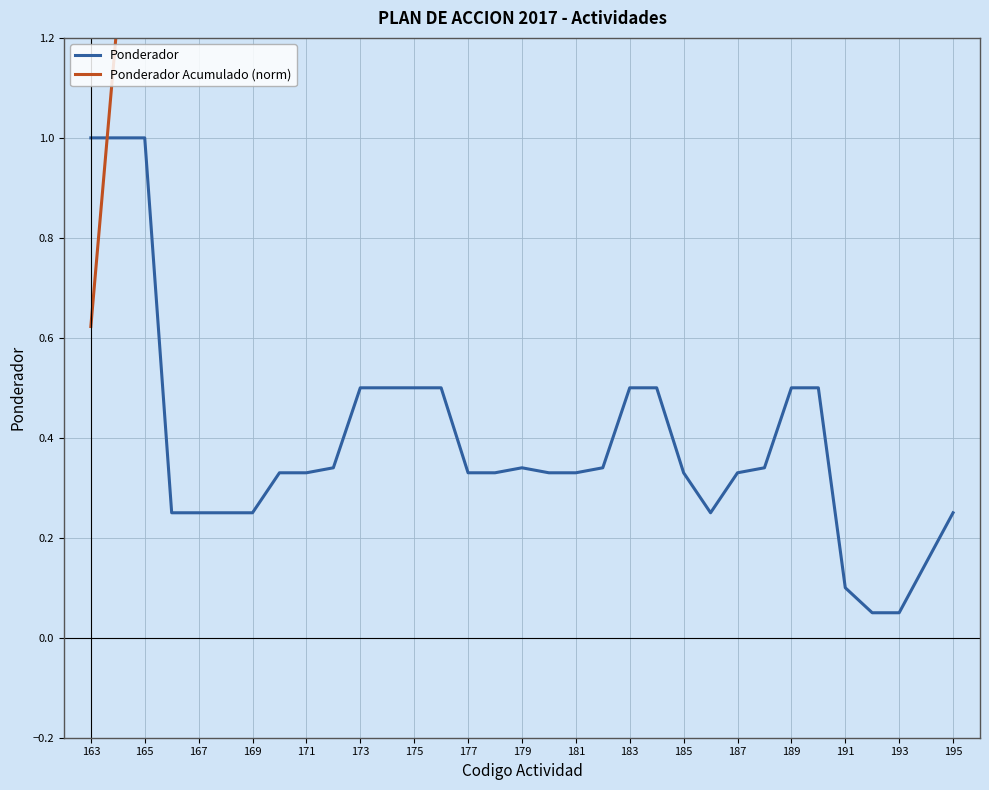

How many data points in Ponderador Acumulado (norm) are less than 4?

12